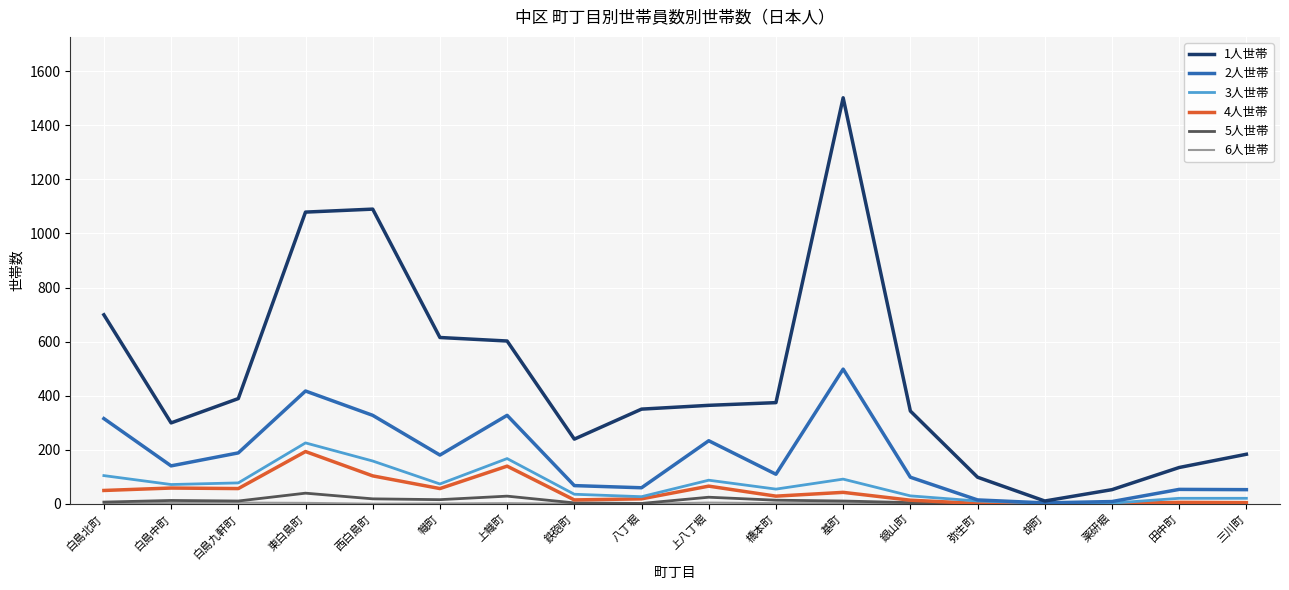

Which series has the largest total across all categories?

1人世帯